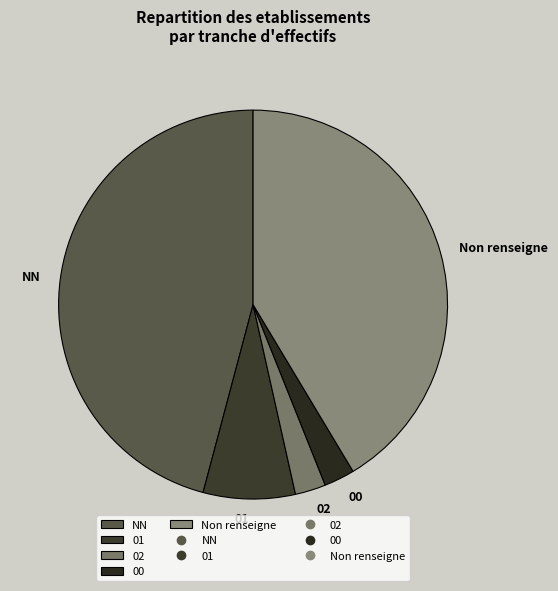

Does Non renseigne represent more than half of the total?

No